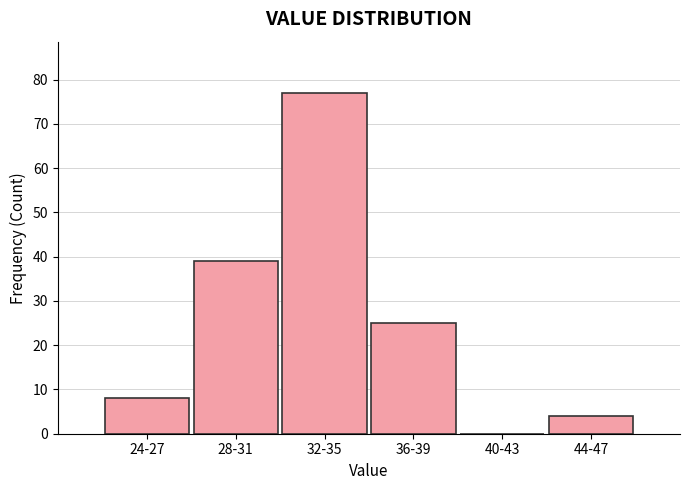

Reading right to left, extract all data points from this chart.

44-47=4	40-43=0	36-39=25	32-35=77	28-31=39	24-27=8